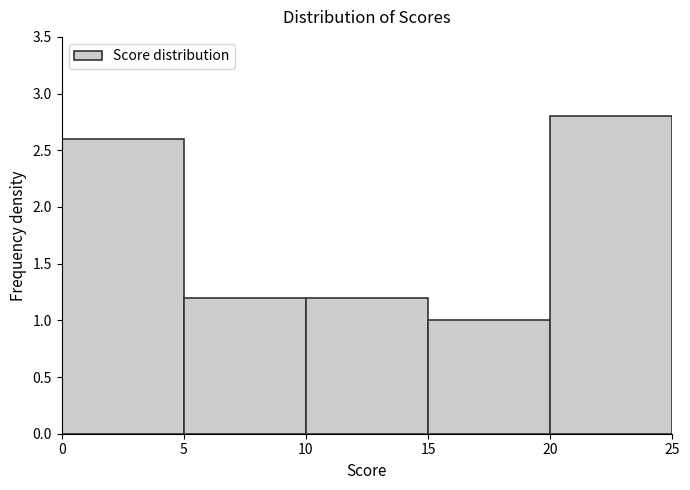

Which range on the x-axis has the tallest bar?

20 to 25